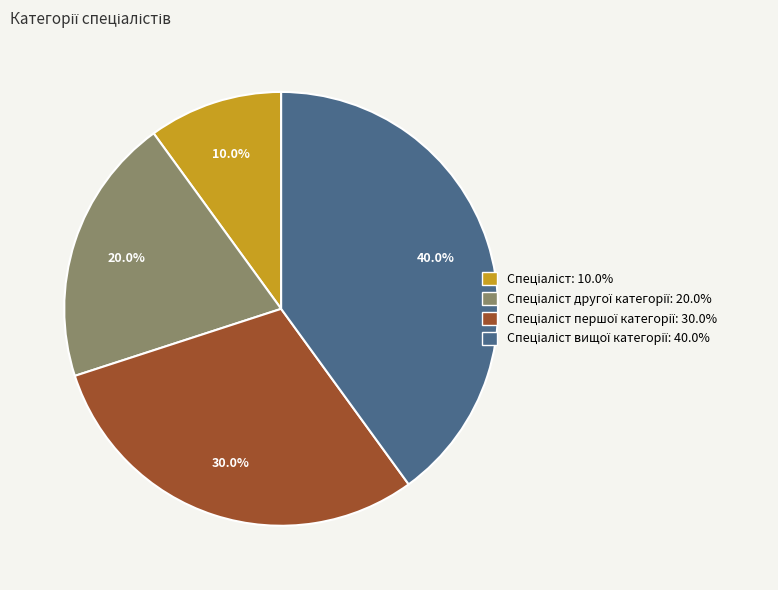

Does any single category account for the majority?

No